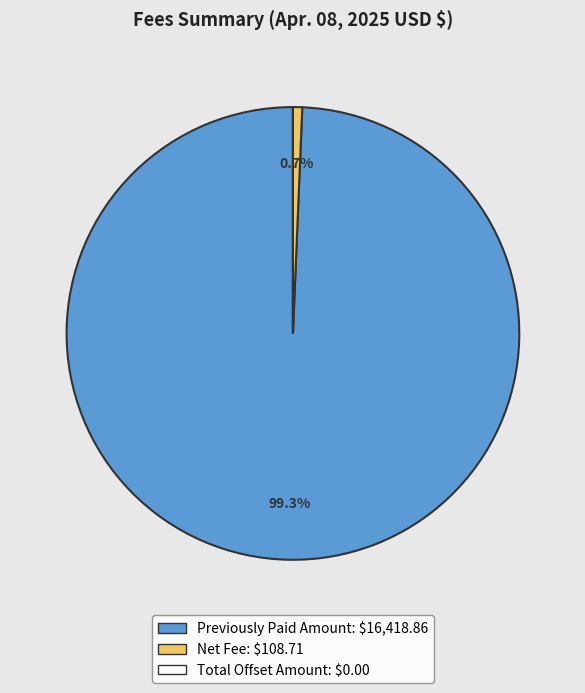

Does Previously Paid Amount represent more than half of the total?

Yes